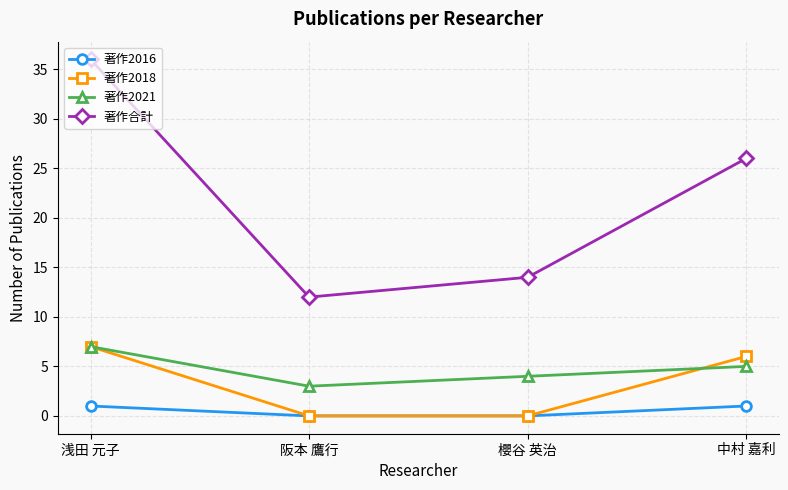

How many interior local valleys does the 著作合計 series have?

1